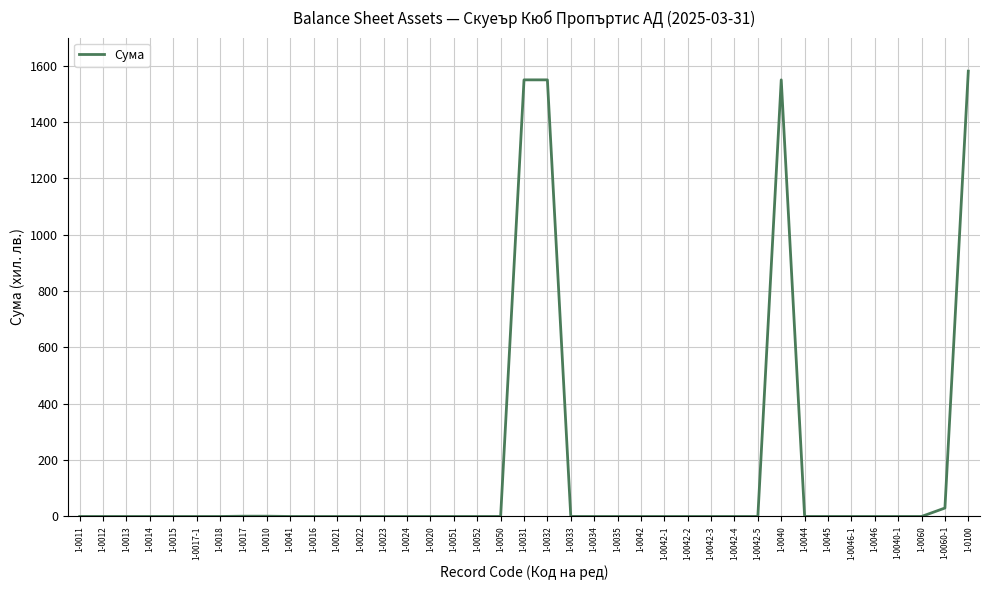

Is it true that the value at 1-0046 is 0?

True